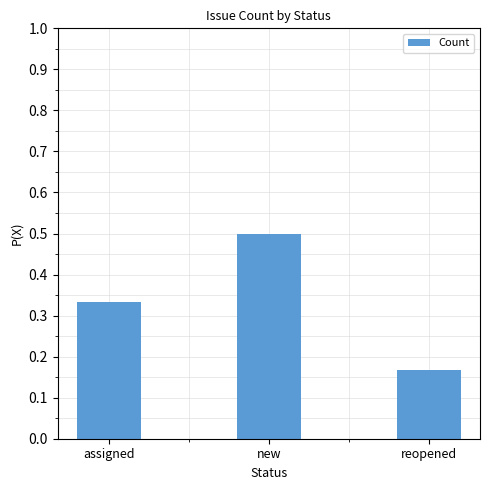

List the labels in order of value, smallest first.

reopened, assigned, new